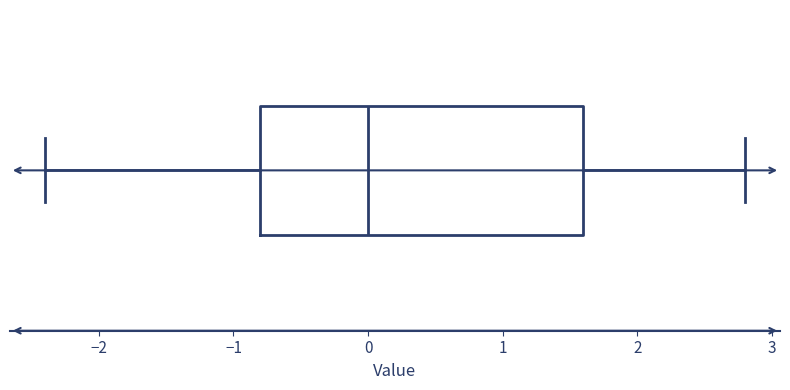

Read this box plot against the x-axis: the position of the median line, the range covered by the box, and the ends of both whiskers. The values are not printed on the chart, so give them approximately, as read against the axis.

median 0.0, box -0.8 to 1.6, whiskers -2.4 to 2.8